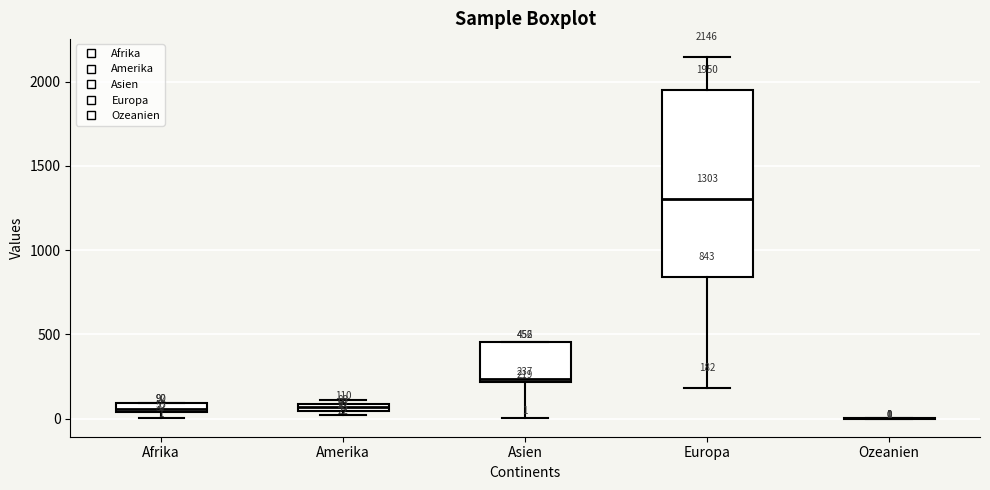

Comparing the boxes themselves (not the whiskers), which one is the tallest?

Europa